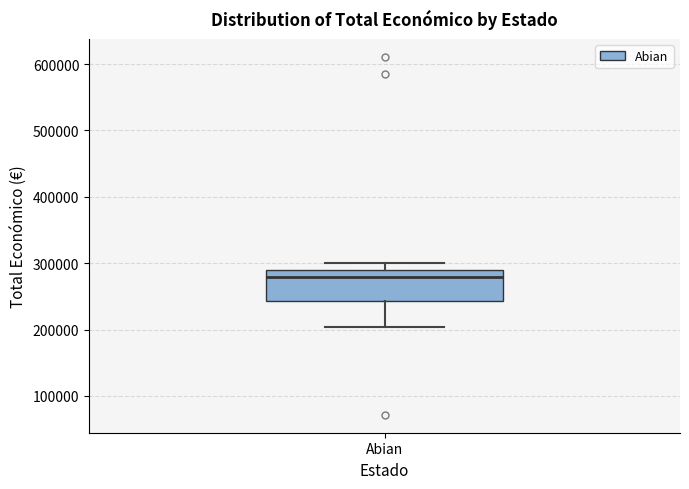

Read this box plot against the y-axis: the position of the median line, the range covered by the box, and the ends of both whiskers. The values are not printed on the chart, so give them approximately, as read against the axis.

median 280000, box 240000 to 290000, whiskers 200000 to 300000